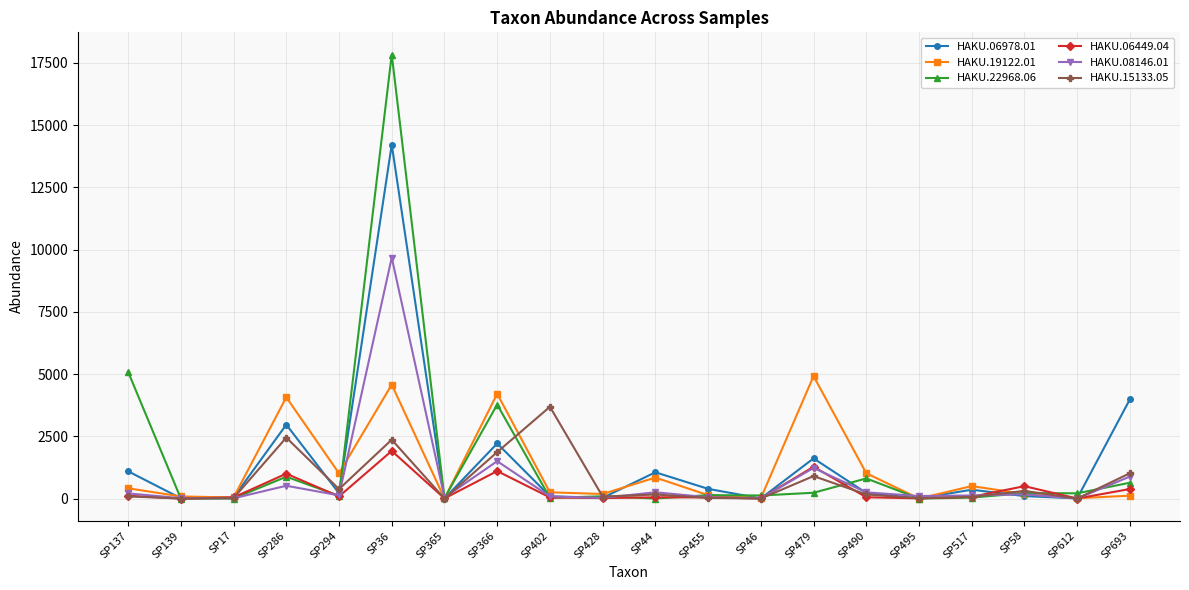

What is the sum of all HAKU.22968.06 values?

30223